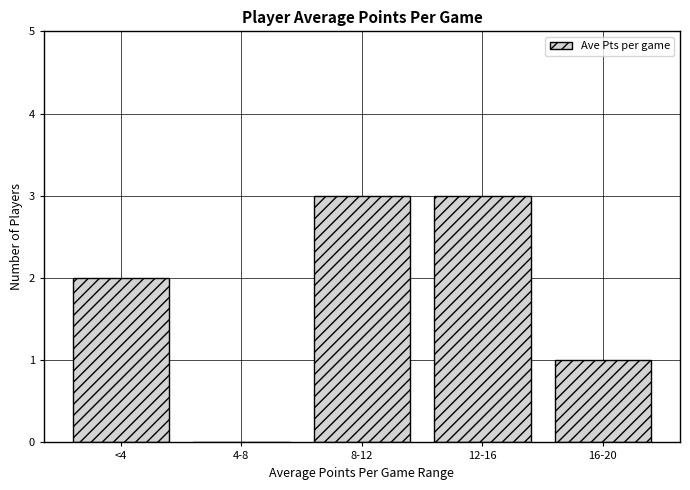

Reading right to left, transcribe all the data shown in this chart.

16-20=1	12-16=3	8-12=3	4-8=0	<4=2